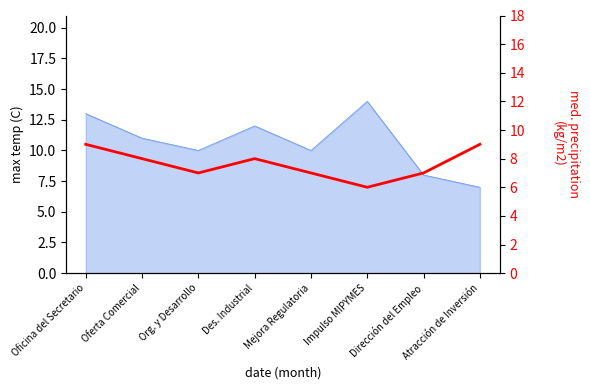

Rank the categories by value from highest to lowest.

Oficina del Secretario, Atracción de Inversión, Oferta Comercial, Des. Industrial, Org. y Desarrollo, Mejora Regulatoria, Dirección del Empleo, Impulso MIPYMES